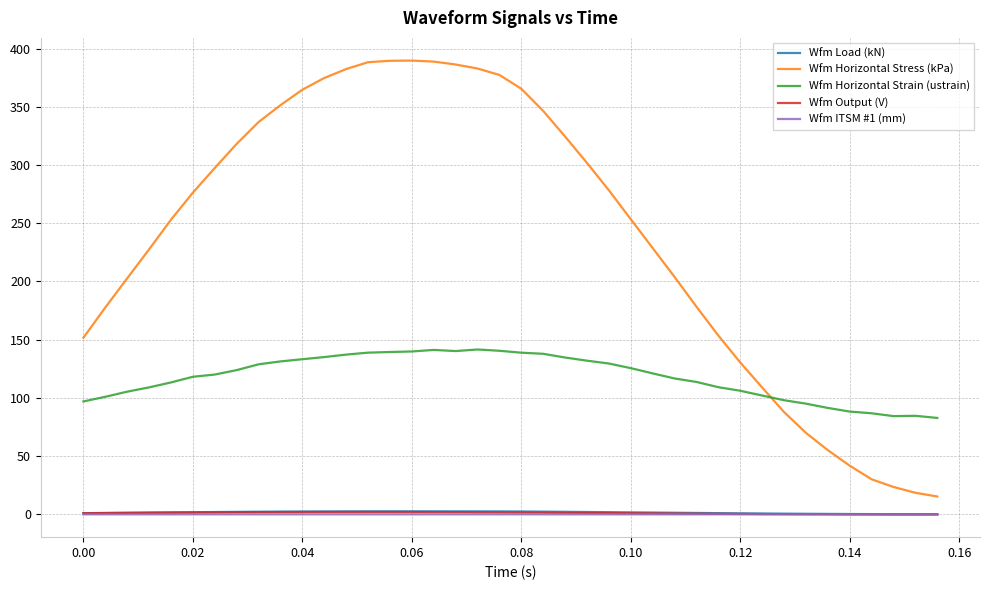

Which series has the largest total across all categories?

Wfm Horizontal Stress (kPa)